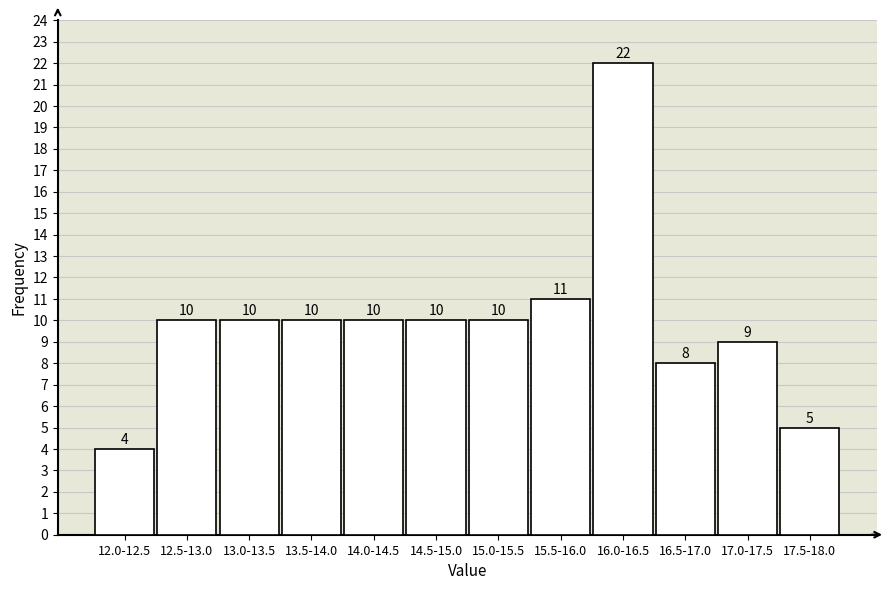

Reading right to left, what are all the values shown in this chart?

17.5-18.0=5	17.0-17.5=9	16.5-17.0=8	16.0-16.5=22	15.5-16.0=11	15.0-15.5=10	14.5-15.0=10	14.0-14.5=10	13.5-14.0=10	13.0-13.5=10	12.5-13.0=10	12.0-12.5=4